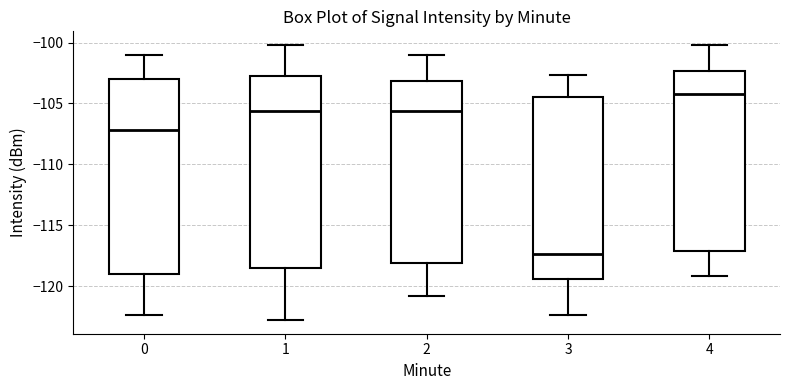

Where does the upper whisker of the box at x = 3 end on the y-axis? The values are not printed on the chart, so give them approximately, as read against the axis.

-102.5